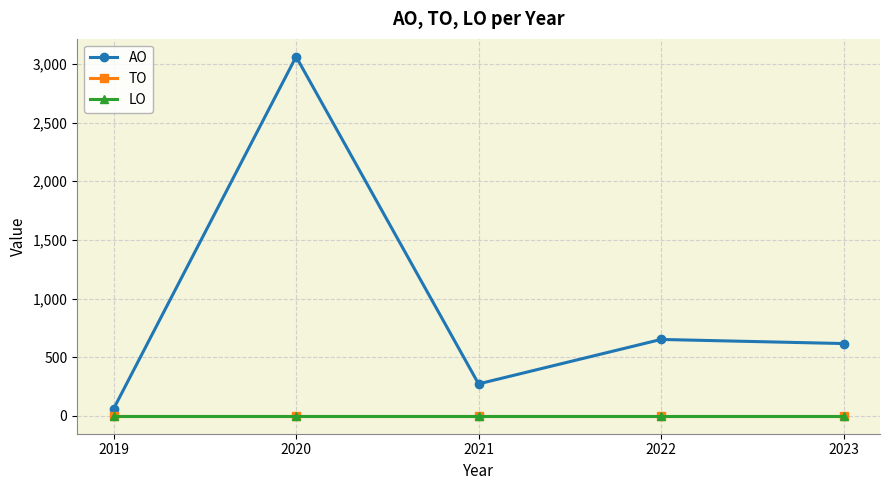

Is this an area chart (filled region under the line)?

No